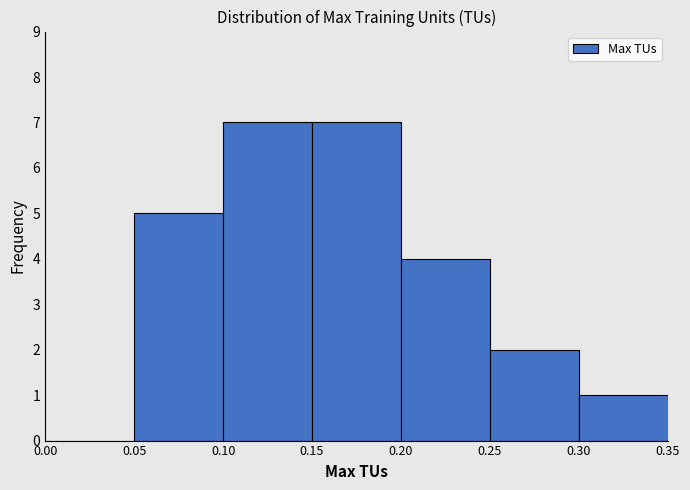

Reading left to right, list every bar in this chart as the range it spans on the x-axis followed by its height. The values are not printed on the chart, so give them approximately, as read against the axis.

0.00 to 0.05: 0
0.05 to 0.10: 5
0.10 to 0.15: 7
0.15 to 0.20: 7
0.20 to 0.25: 4
0.25 to 0.30: 2
0.30 to 0.35: 1